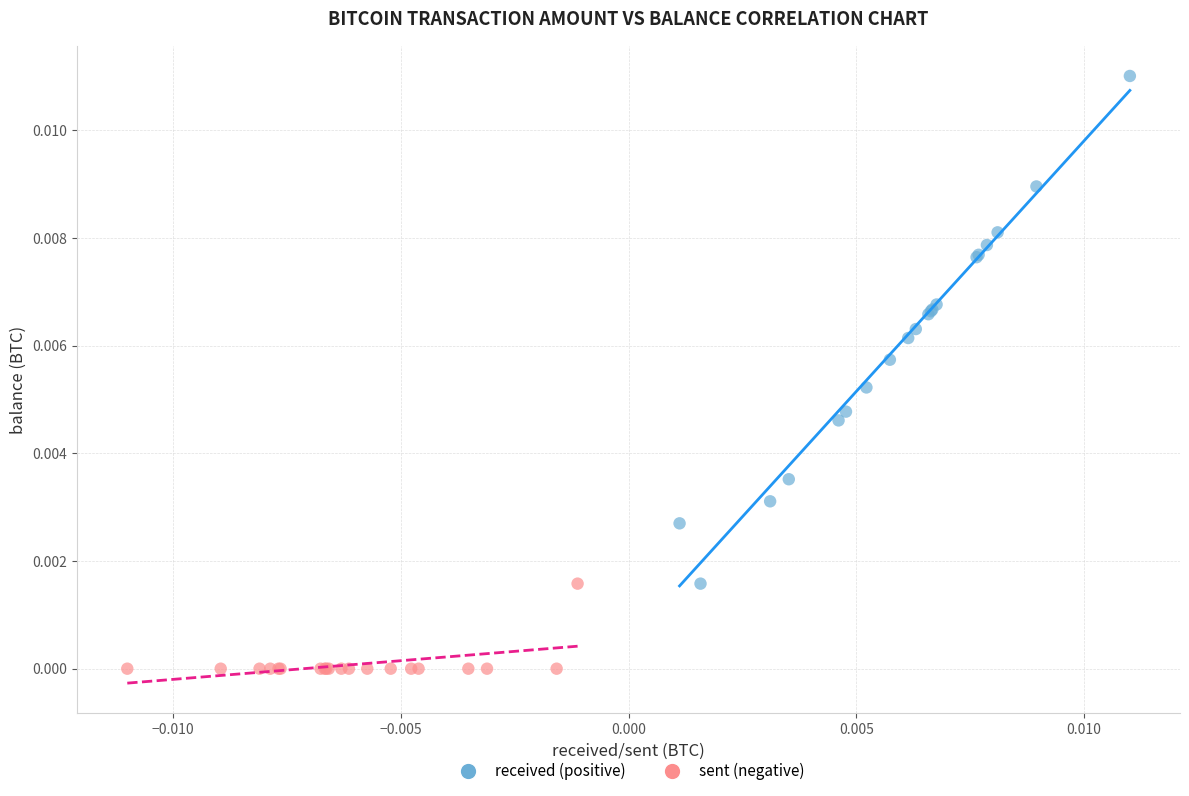

Which series reaches the minimum Y coordinate?

sent (negative)